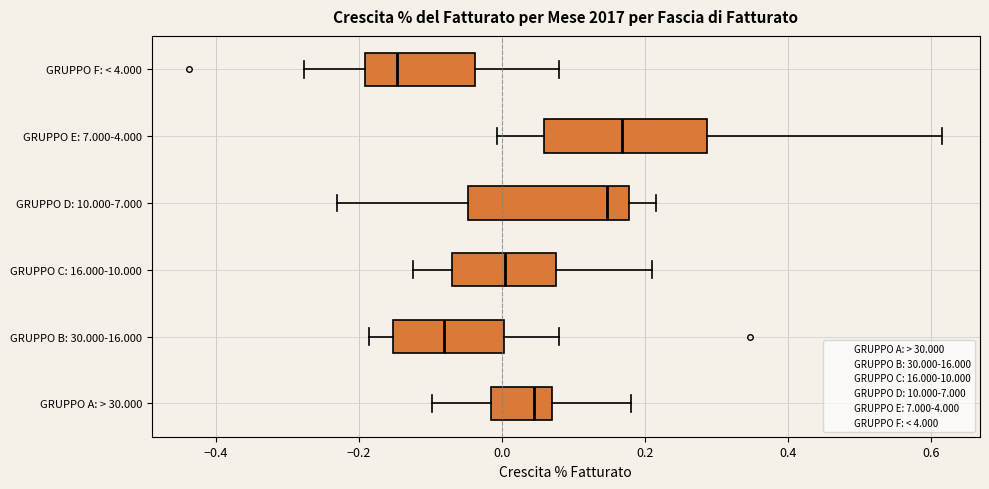

Which box's median line is the furthest to the left?

GRUPPO F: < 4.000